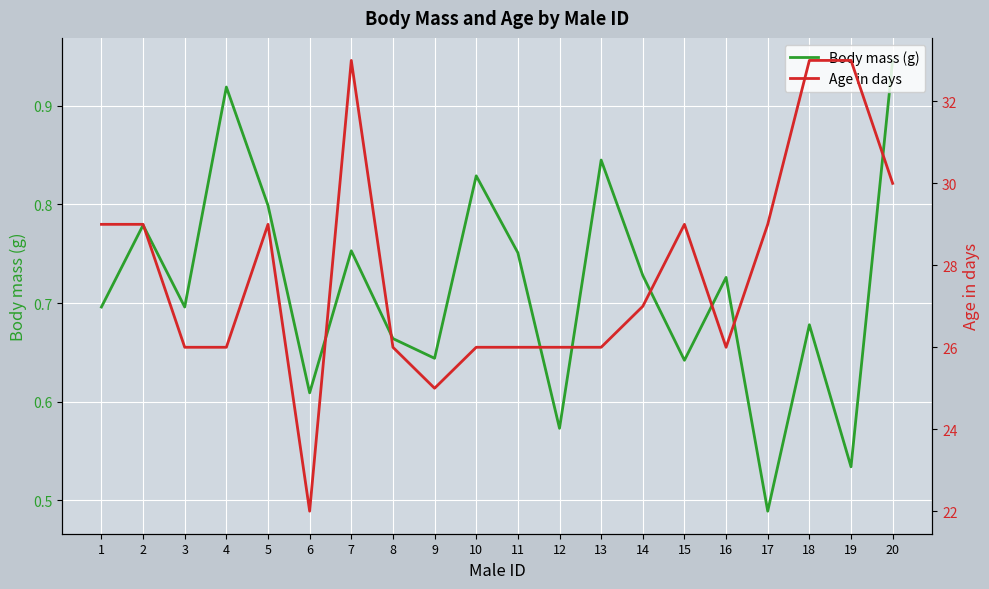

What is the sum of all Age in days values?

556.0